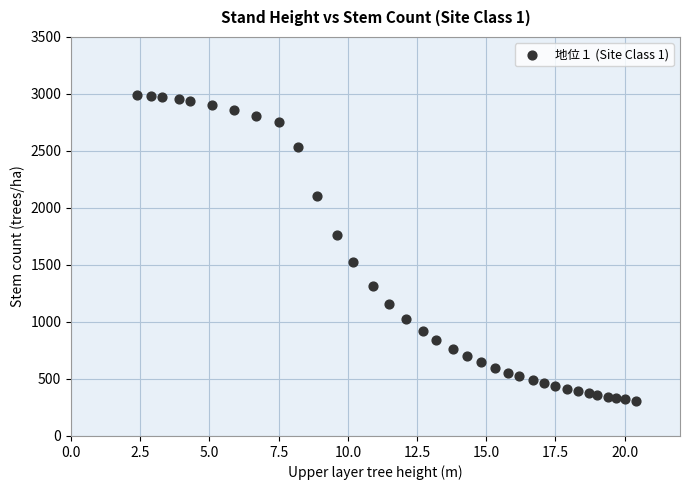

What is the range of Y values (max minus min)?

2680